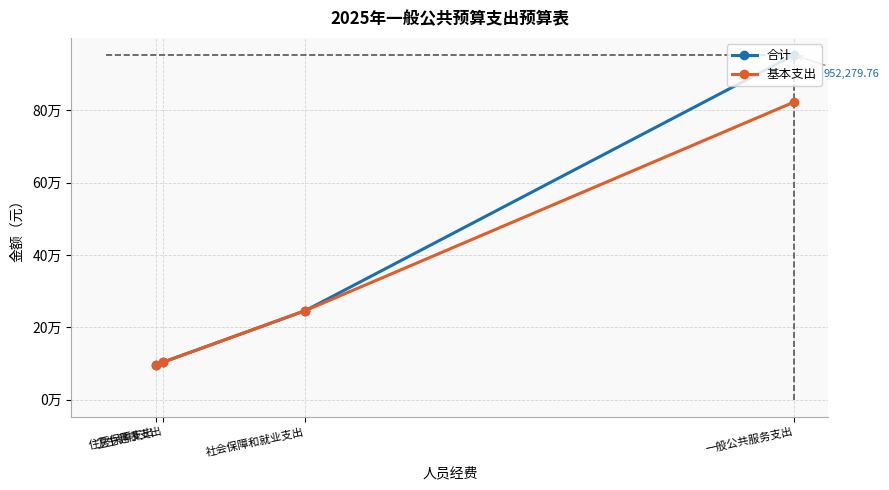

What is the label of the 1st point from the left?

一般公共服务支出